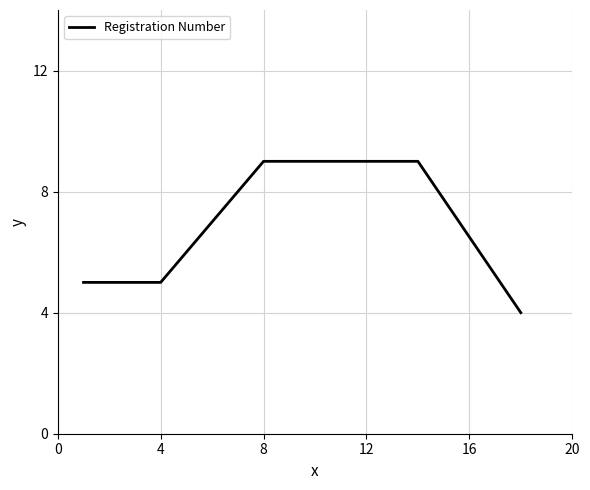

What is the minimum value shown in the chart?

4.0